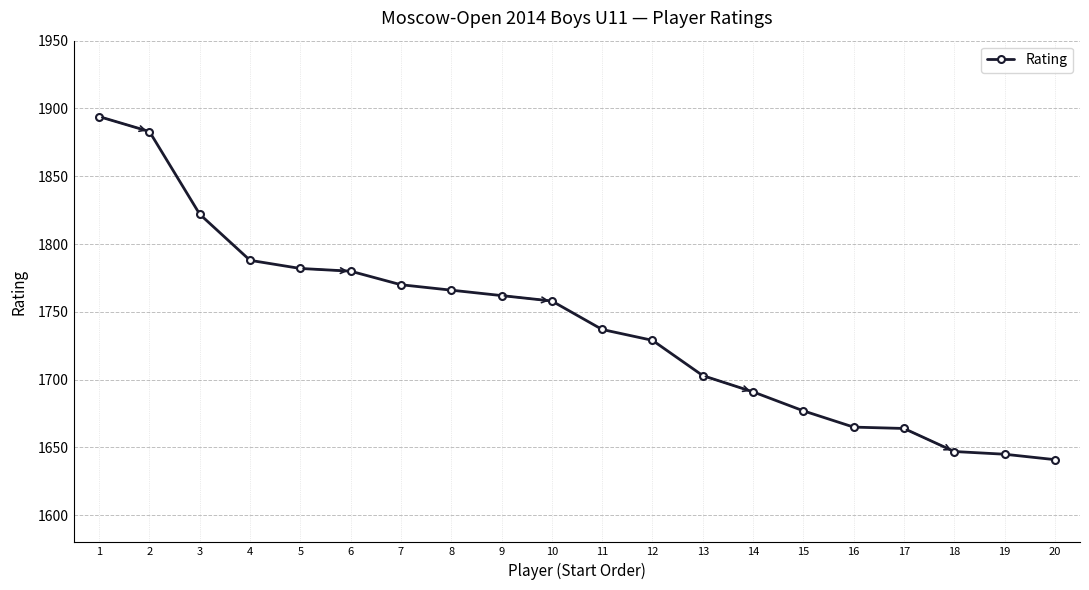

Is it true that the value at 7 is 1093?

False